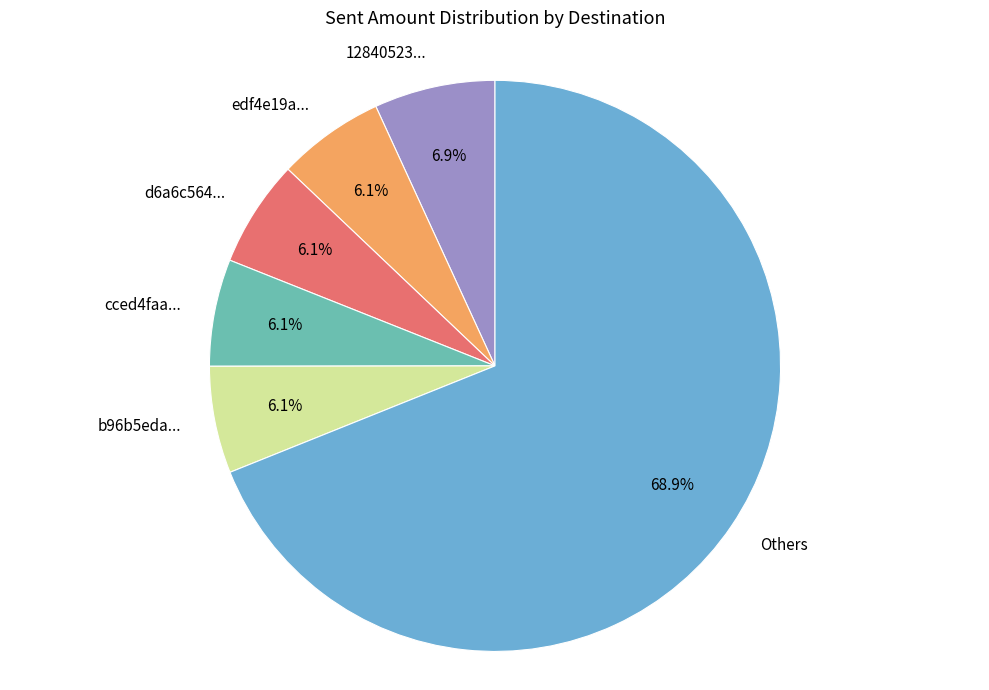

Is the sum of d6a6c564... and edf4e19a... greater than half?

No